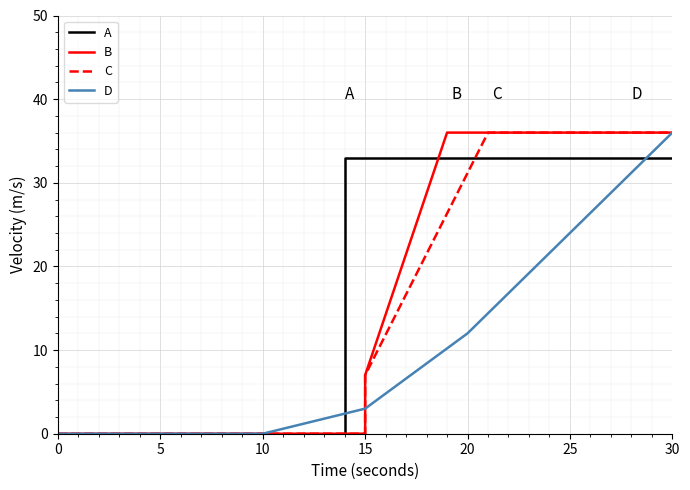

The D series shows 54 at 30. True or false?

False